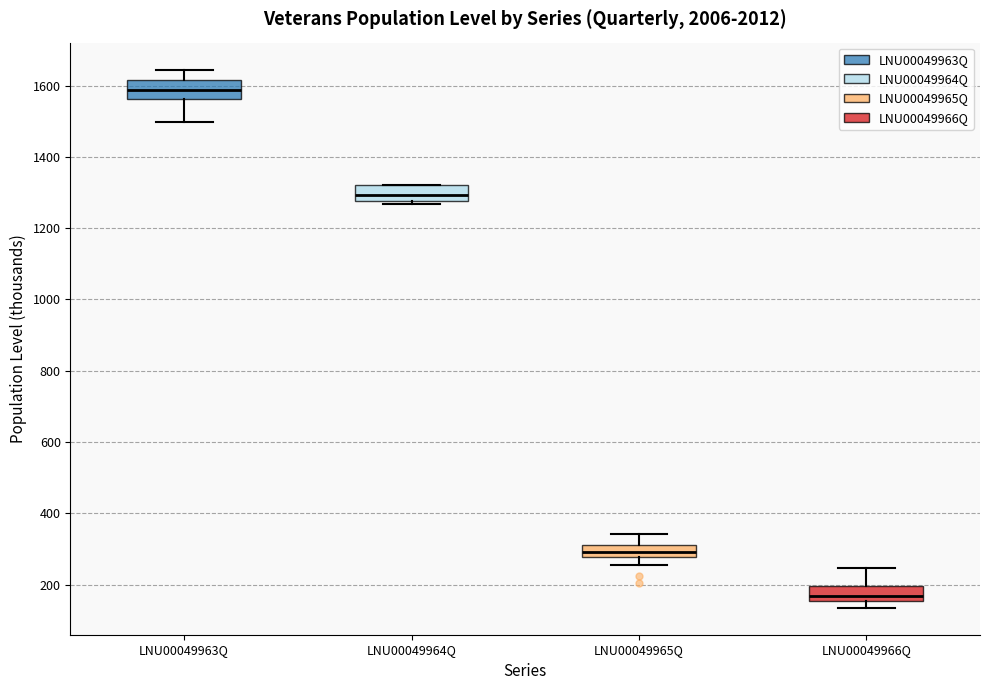

Which box has the lowest median line?

LNU00049966Q